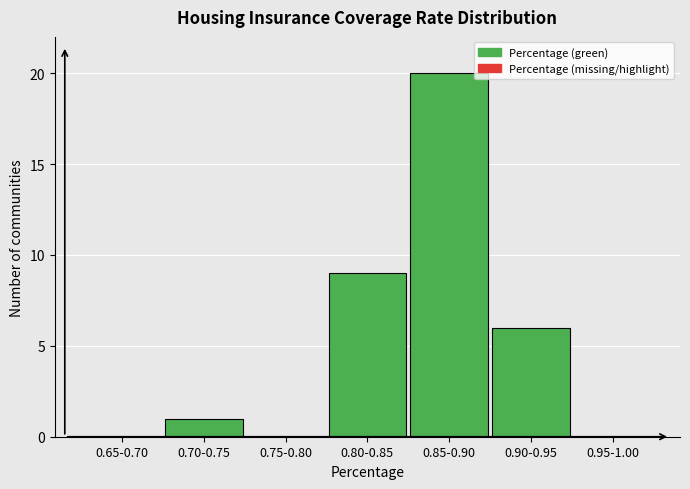

Reading left to right, what are all the values shown in this chart?

0.65-0.70=0	0.70-0.75=1	0.75-0.80=0	0.80-0.85=9	0.85-0.90=20	0.90-0.95=6	0.95-1.00=0